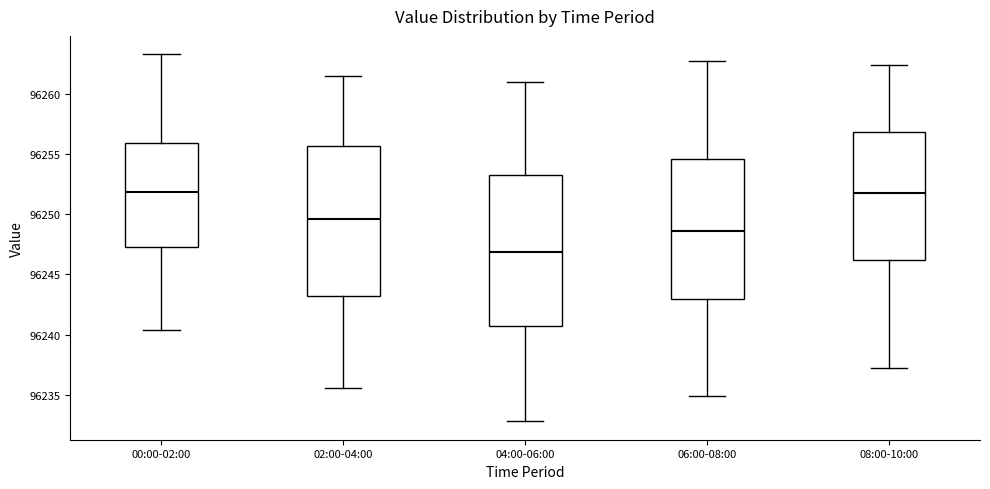

Reading left to right, read every box against the y-axis: the position of its median line, the range the box covers, and the ends of its whiskers. The values are not printed on the chart, so give them approximately, as read against the axis.

00:00-02:00: median 96252.0, box 96247.5 to 96256.0, whiskers 96240.5 to 96263.5
02:00-04:00: median 96249.5, box 96243.0 to 96255.5, whiskers 96235.5 to 96261.5
04:00-06:00: median 96247.0, box 96241.0 to 96253.5, whiskers 96233.0 to 96261.0
06:00-08:00: median 96248.5, box 96243.0 to 96254.5, whiskers 96235.0 to 96262.5
08:00-10:00: median 96252.0, box 96246.0 to 96257.0, whiskers 96237.0 to 96262.5